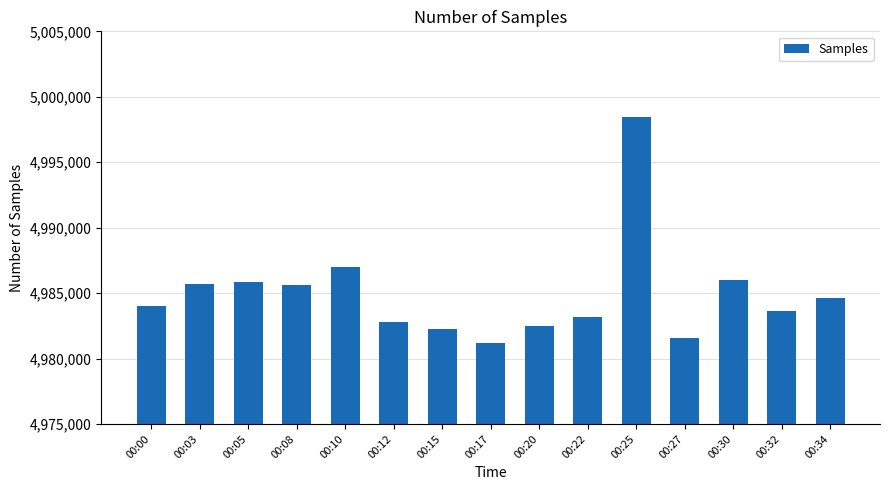

What is the minimum value shown in the chart?

4981156